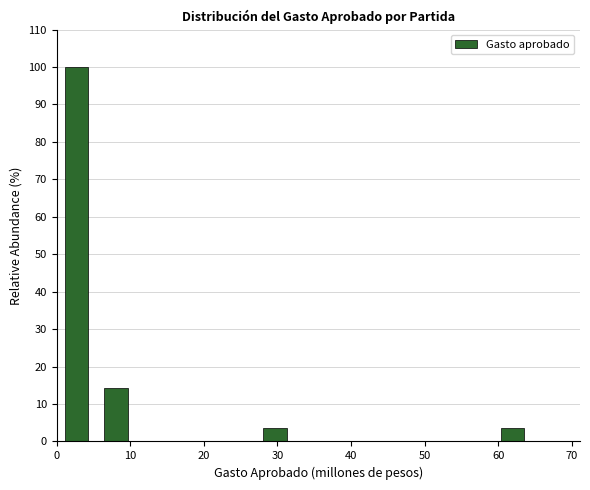

Reading left to right, transcribe this chart: for each bar, give the range it covers on the x-axis and its height. Neither the bar edges nor the heights are printed on the chart, so give them approximately, as read against the axes.

0 to 5: 100
5 to 11: 14
11 to 16: 0
16 to 22: 0
22 to 27: 0
27 to 32: 4
32 to 38: 0
38 to 43: 0
43 to 49: 0
49 to 54: 0
54 to 59: 0
59 to 65: 4